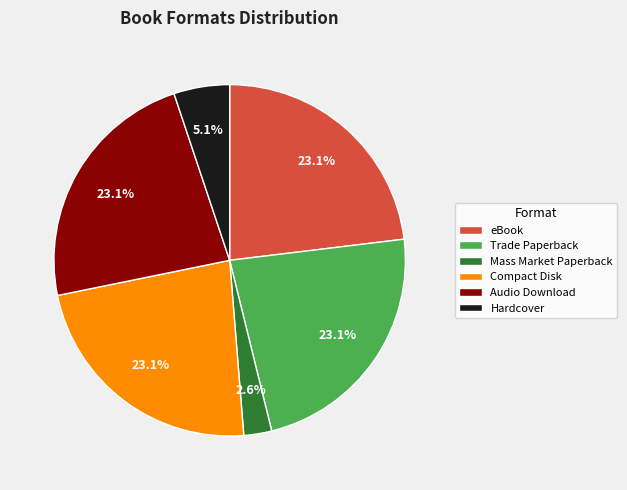

Does Hardcover represent more than half of the total?

No